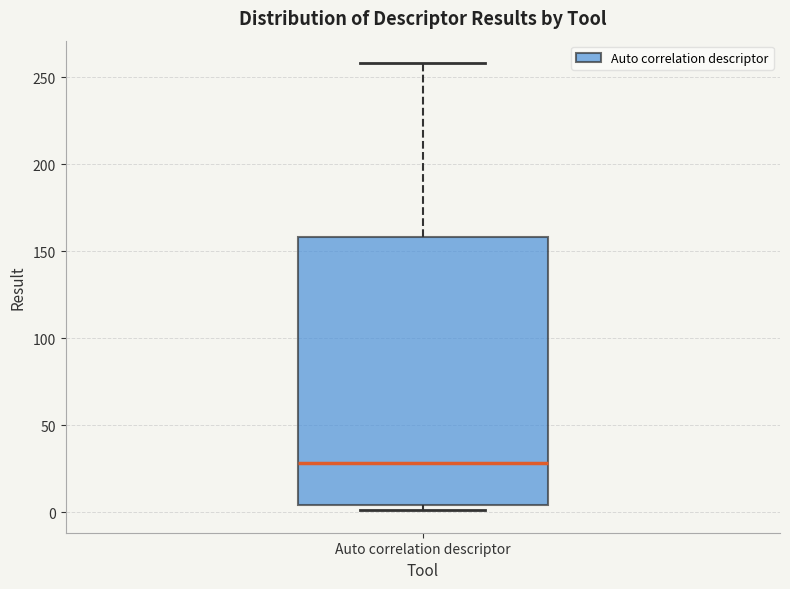

Read this box plot against the y-axis: the position of the median line, the range covered by the box, and the ends of both whiskers. The values are not printed on the chart, so give them approximately, as read against the axis.

median 30, box 5 to 160, whiskers 0 to 260